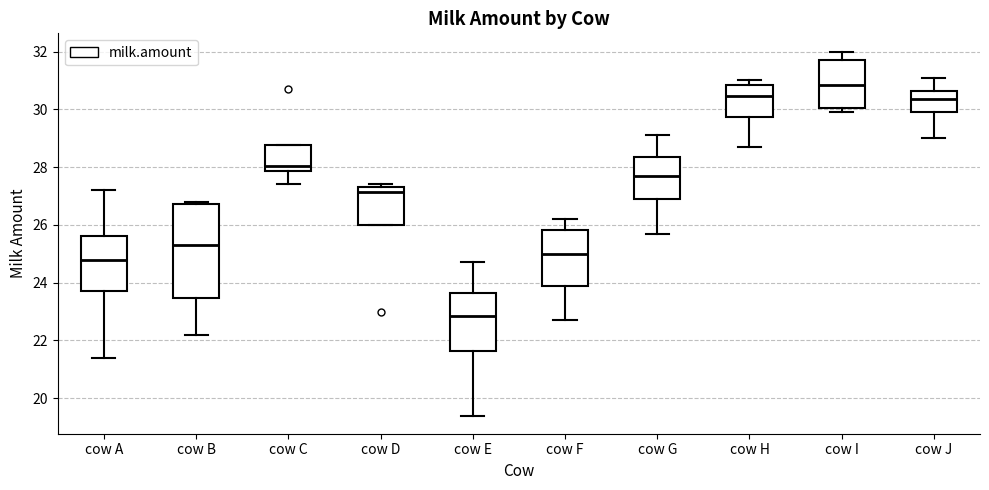

Reading left to right, transcribe this box plot: for each box, give where its median line is, the range the box spans, and where its two whiskers end, as read against the y-axis. The values are not printed on the chart, so give them approximately, as read against the axis.

cow A: median 24.8, box 23.8 to 25.6, whiskers 21.4 to 27.2
cow B: median 25.4, box 23.4 to 26.8, whiskers 22.2 to 26.8 (just above the box's upper edge)
cow C: median 28.0, box 27.8 to 28.8, whiskers 27.4 to 28.8
cow D: median 27.2, box 26.0 to 27.4, whiskers 26.0 to 27.4 (just above the box's upper edge)
cow E: median 22.8, box 21.6 to 23.6, whiskers 19.4 to 24.8
cow F: median 25.0, box 24.0 to 25.8, whiskers 22.8 to 26.2
cow G: median 27.8, box 27.0 to 28.4, whiskers 25.8 to 29.2
cow H: median 30.4, box 29.8 to 30.8, whiskers 28.8 to 31.0
cow I: median 30.8, box 30.0 to 31.8, whiskers 30.0 (just below the box's lower edge) to 32.0
cow J: median 30.4, box 30.0 to 30.6, whiskers 29.0 to 31.2